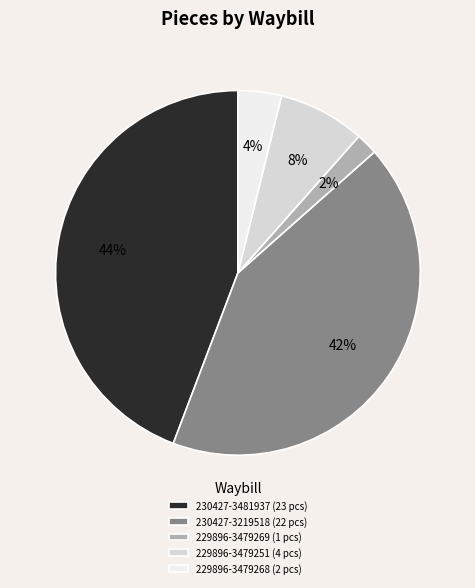

Does any single category account for the majority?

No